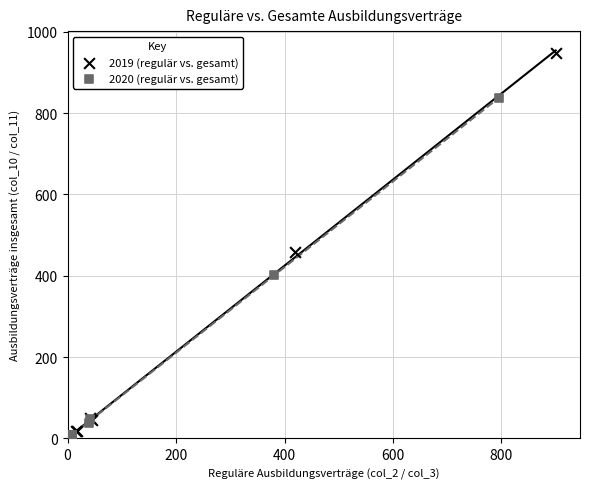

Which series reaches the maximum Y coordinate?

2019 (regulär vs. gesamt)